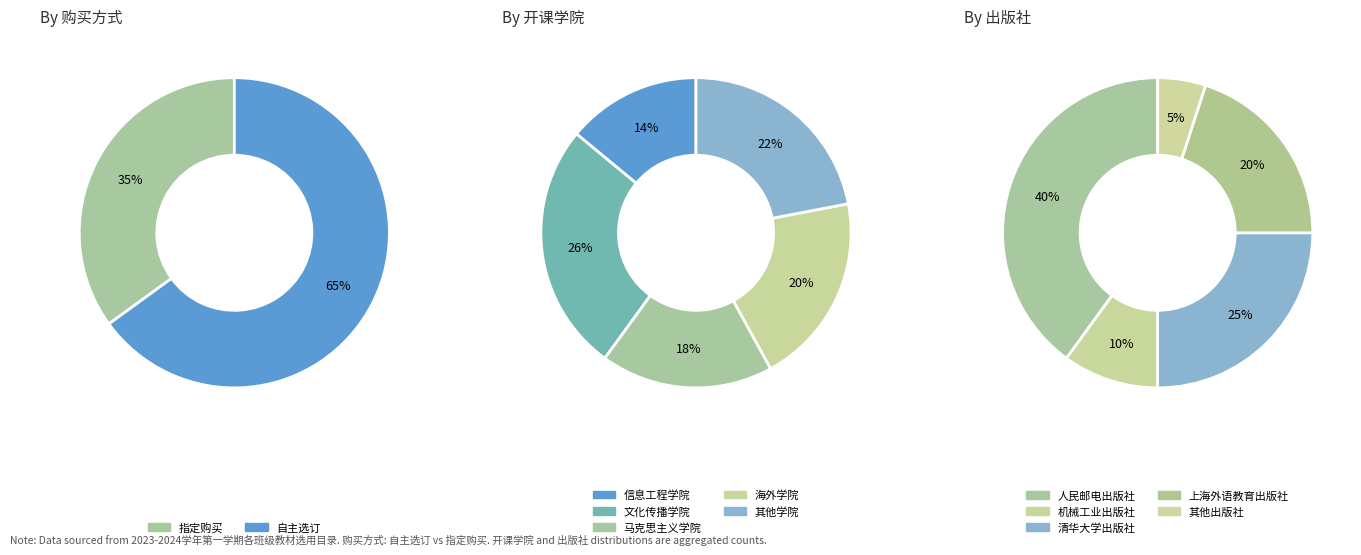

Rank the categories by value from lowest to highest.

指定购买, 自主选订